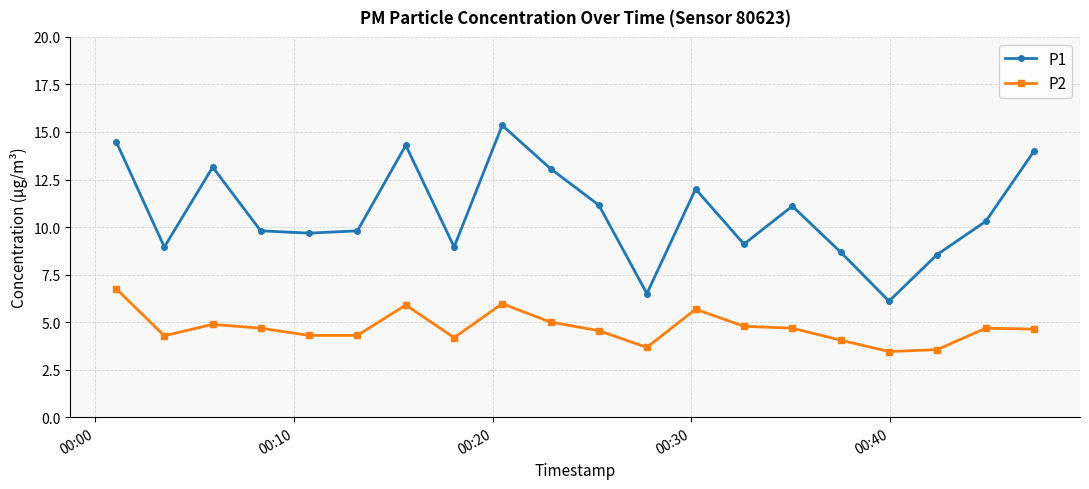

Does the chart have visible grid lines?

Yes